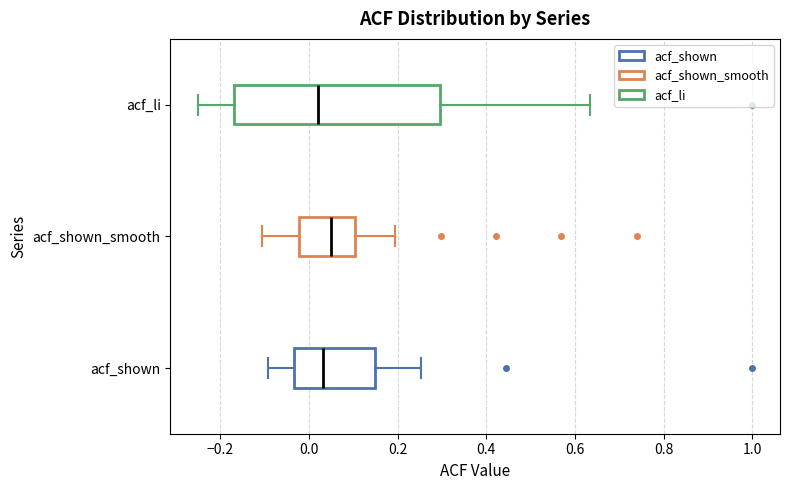

Reading bottom to top, read every box against the x-axis: the position of its median line, the range the box covers, and the ends of its whiskers. The values are not printed on the chart, so give them approximately, as read against the axis.

acf_shown: median 0.04, box -0.04 to 0.14, whiskers -0.10 to 0.26
acf_shown_smooth: median 0.04, box -0.02 to 0.10, whiskers -0.10 to 0.20
acf_li: median 0.02, box -0.16 to 0.30, whiskers -0.24 to 0.64